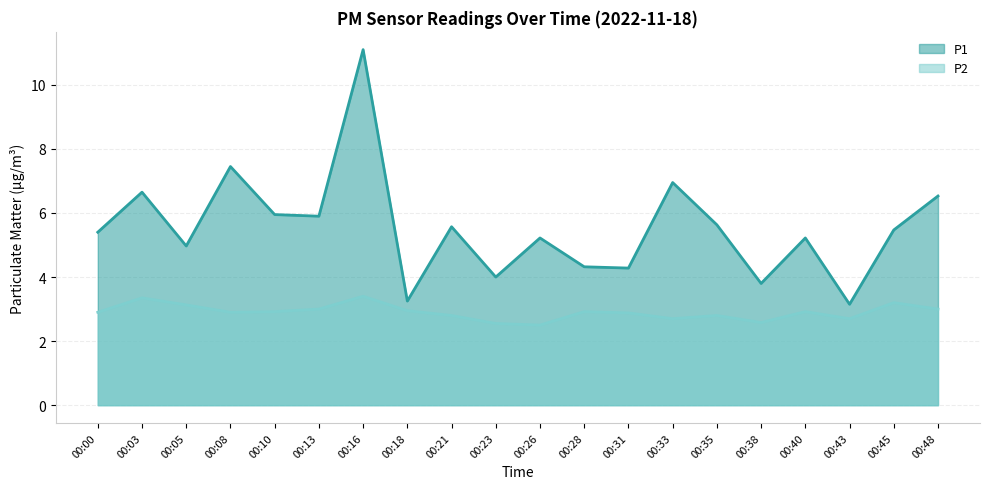

At which label is P2 closest to 2?

00:26